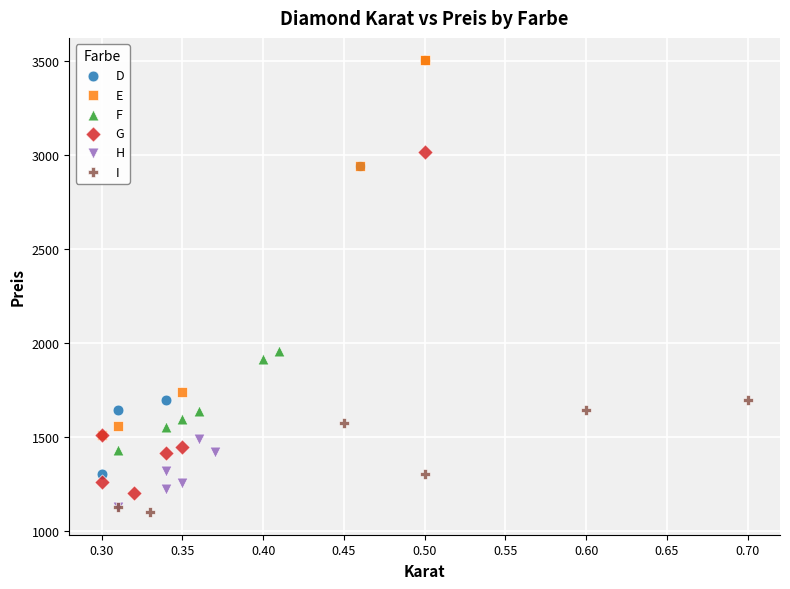

Which series has the widest spread of Y values?

D